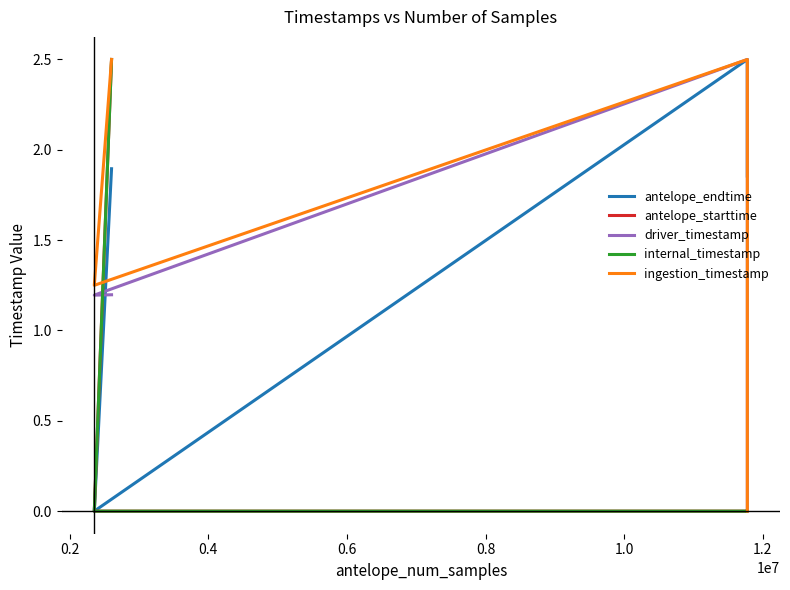

True or false: antelope_starttime has more than 0 points higher than both neighbors.

False